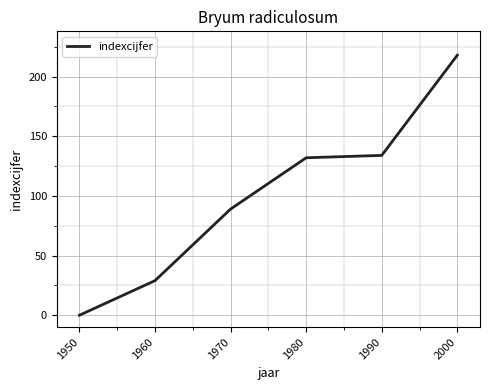

What is the ratio of the value at 1980 to the value at 1960?

4.6